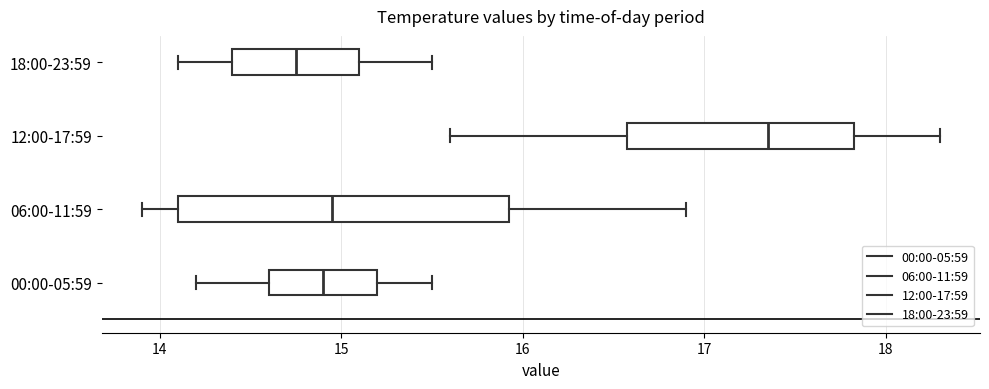

Where is the right edge of the box for 12:00-17:59 on the x-axis? The values are not printed on the chart, so give them approximately, as read against the axis.

17.8